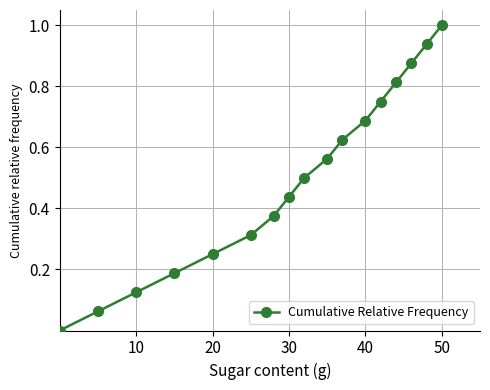

What is the value of the 9th point from the left?

0.5